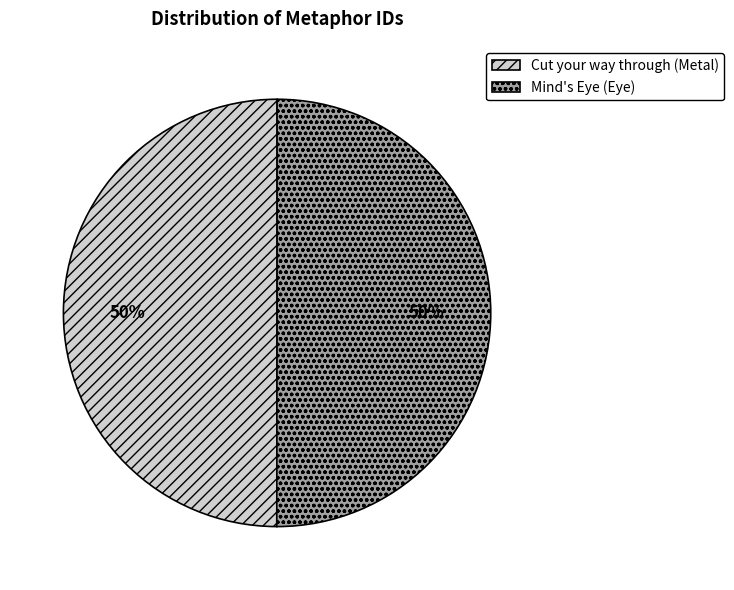

How many segments does this pie chart have?

2